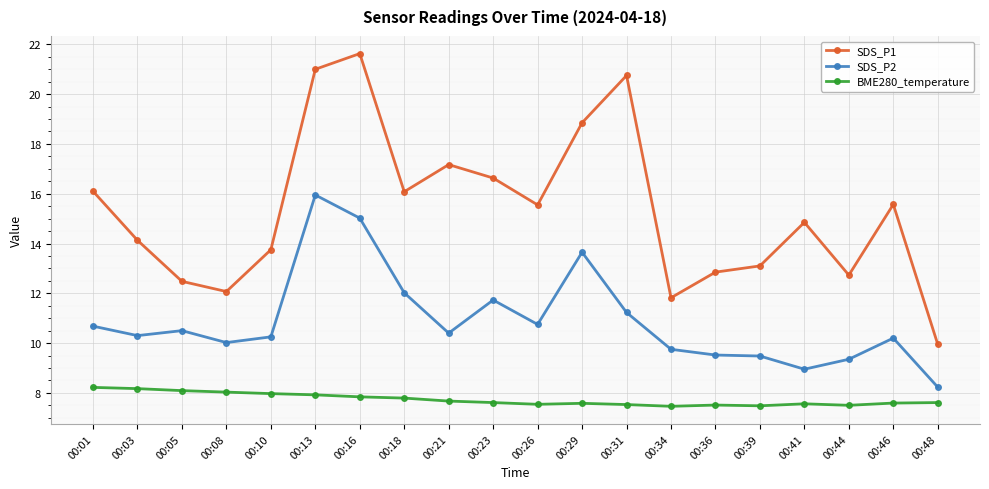

What is the sum of the SDS_P1 values at 00:26 and 00:31?

36.3